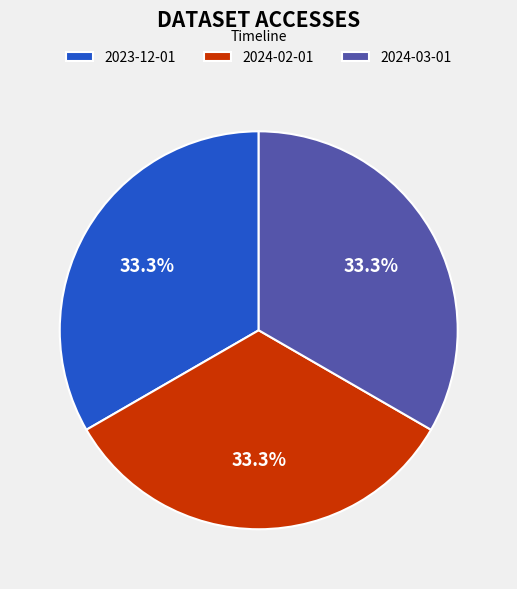

To the nearest percent, what percentage of the pie is 2023-12-01?

33%